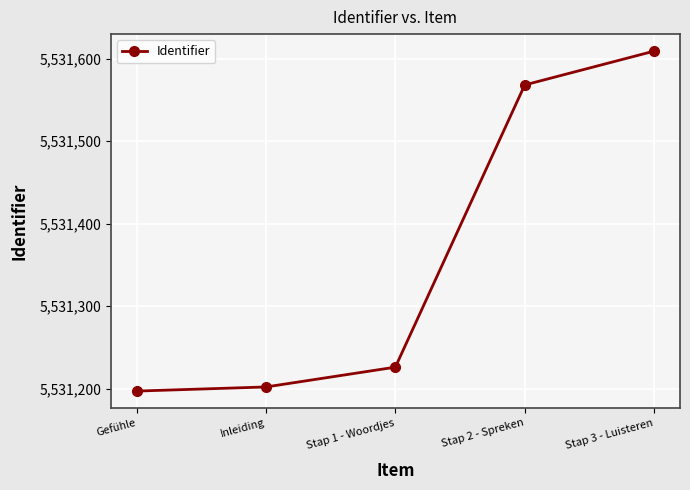

What is the difference between the maximum and minimum values?

412